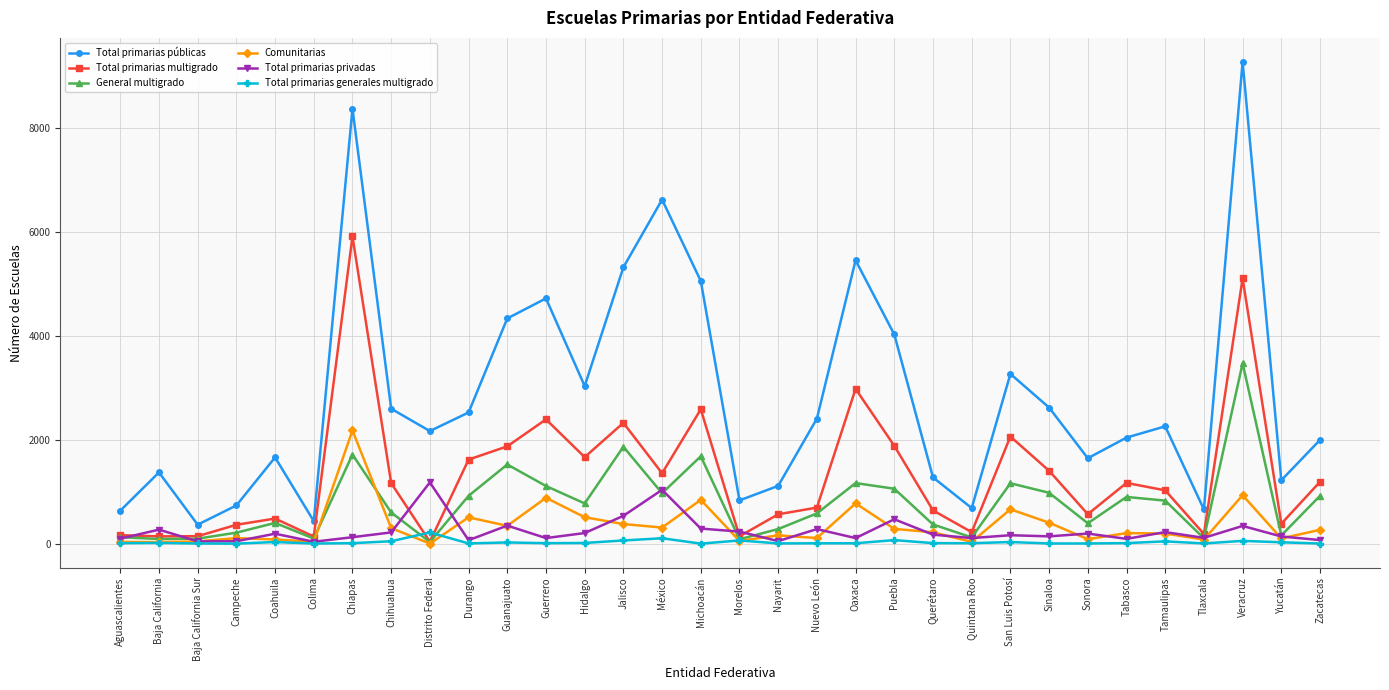

How many series are shown in this chart?

6